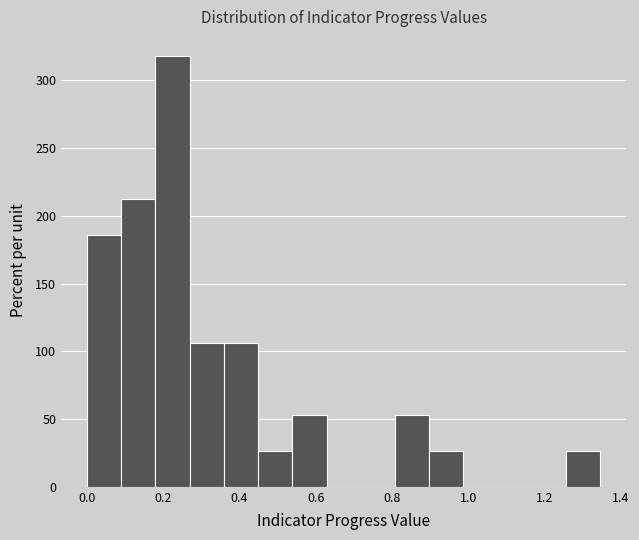

Reading left to right, transcribe this chart: for each bar, give the range it covers on the x-axis and its height. Neither the bar edges nor the heights are printed on the chart, so give them approximately, as read against the axes.

0.00 to 0.08: 185
0.08 to 0.18: 210
0.18 to 0.26: 320
0.26 to 0.36: 105
0.36 to 0.44: 105
0.44 to 0.54: 25
0.54 to 0.62: 55
0.62 to 0.72: 0
0.72 to 0.80: 0
0.80 to 0.90: 55
0.90 to 0.98: 25
0.98 to 1.08: 0
1.08 to 1.16: 0
1.16 to 1.26: 0
1.26 to 1.34: 25